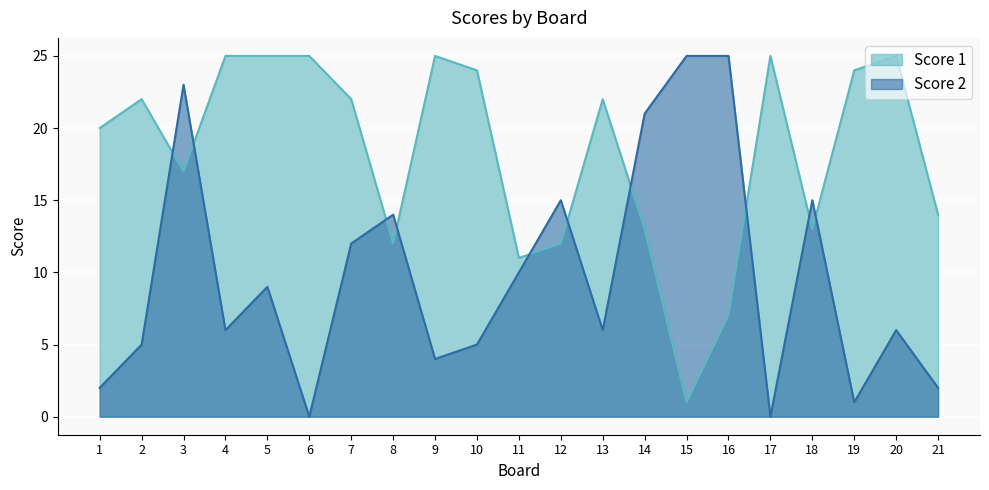

At which category does Score 2 reach its first local peak?

3